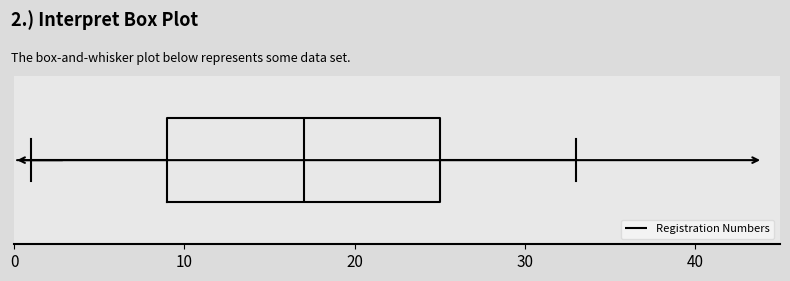

Read this box plot against the x-axis: the position of the median line, the range covered by the box, and the ends of both whiskers. The values are not printed on the chart, so give them approximately, as read against the axis.

median 17, box 9 to 25, whiskers 1 to 33